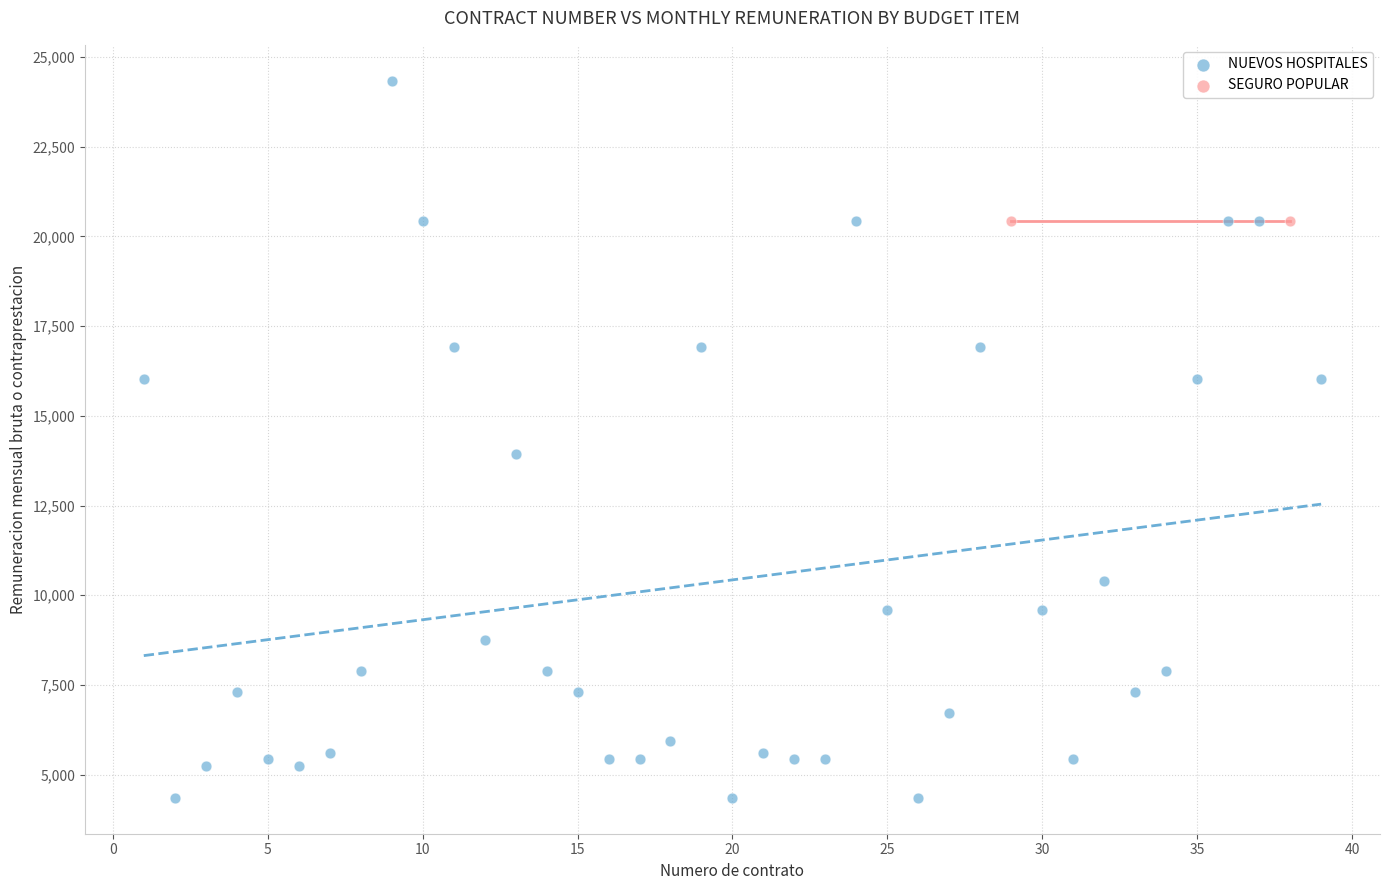

What are all the series names shown in the legend?

NUEVOS HOSPITALES, SEGURO POPULAR